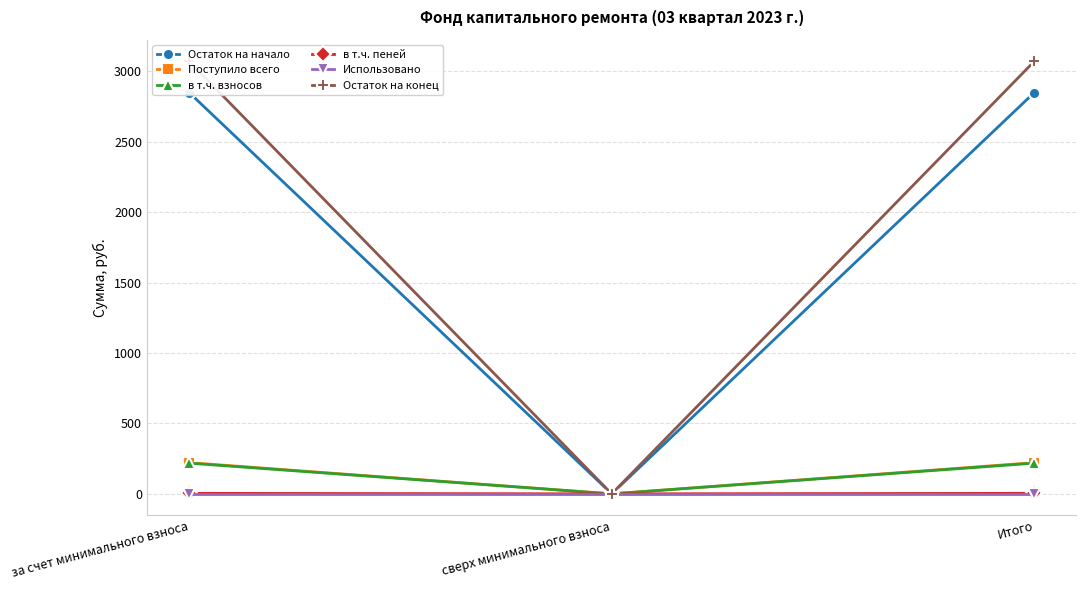

At which category is the sum across all series the highest?

за счет минимального взноса